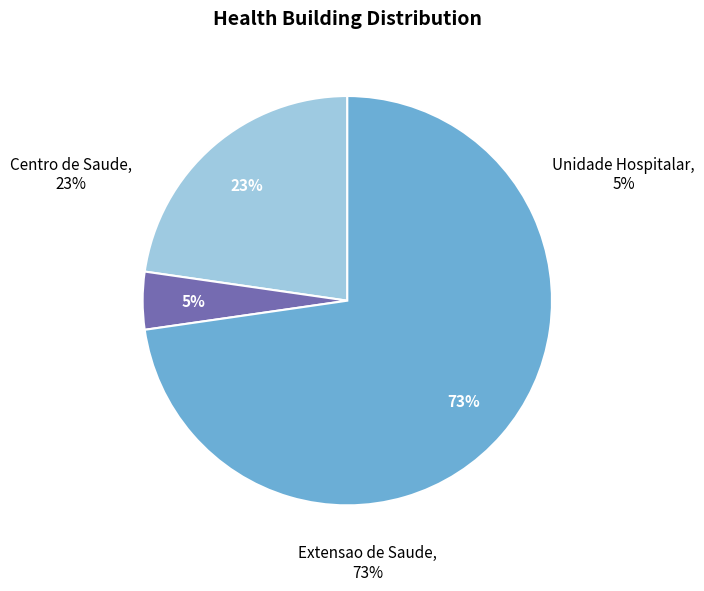

Which category has the biggest portion of the pie?

Extensao de Saude